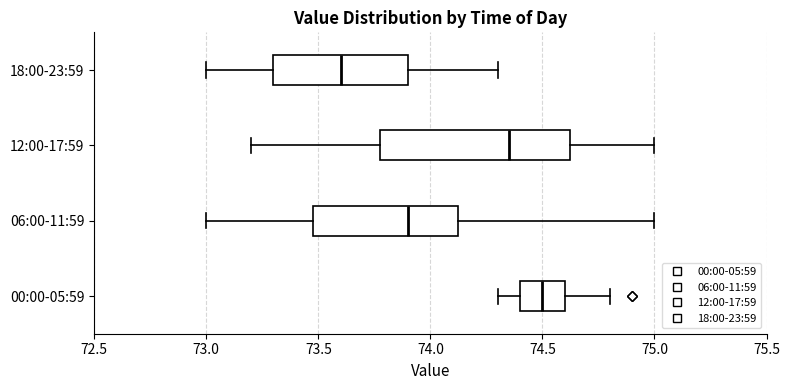

Where is the right edge of the box for 12:00-17:59 on the x-axis? The values are not printed on the chart, so give them approximately, as read against the axis.

74.65